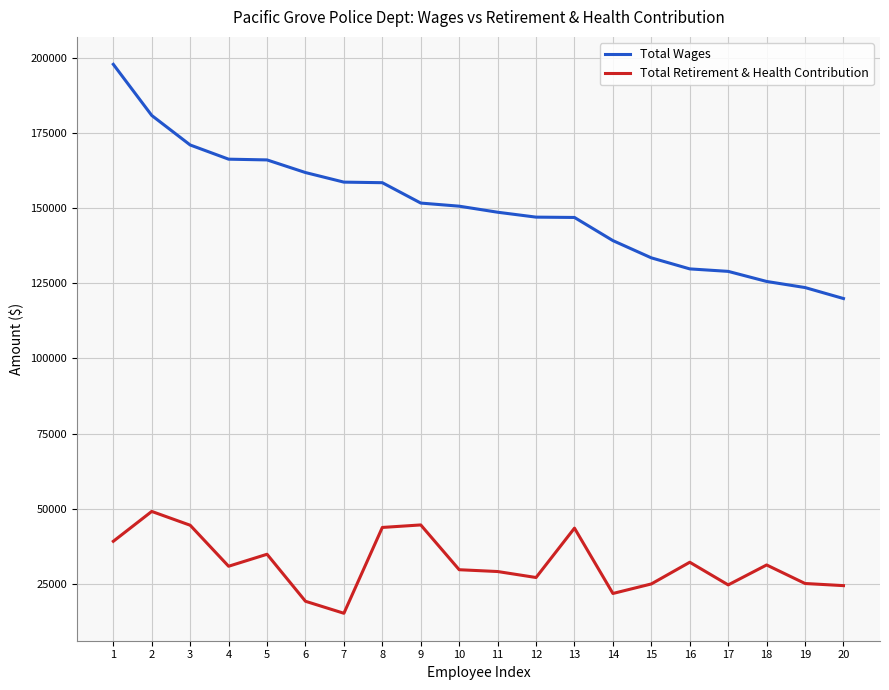

What value does the Total Retirement & Health Contribution series have at 1, to the nearest 100?

39200